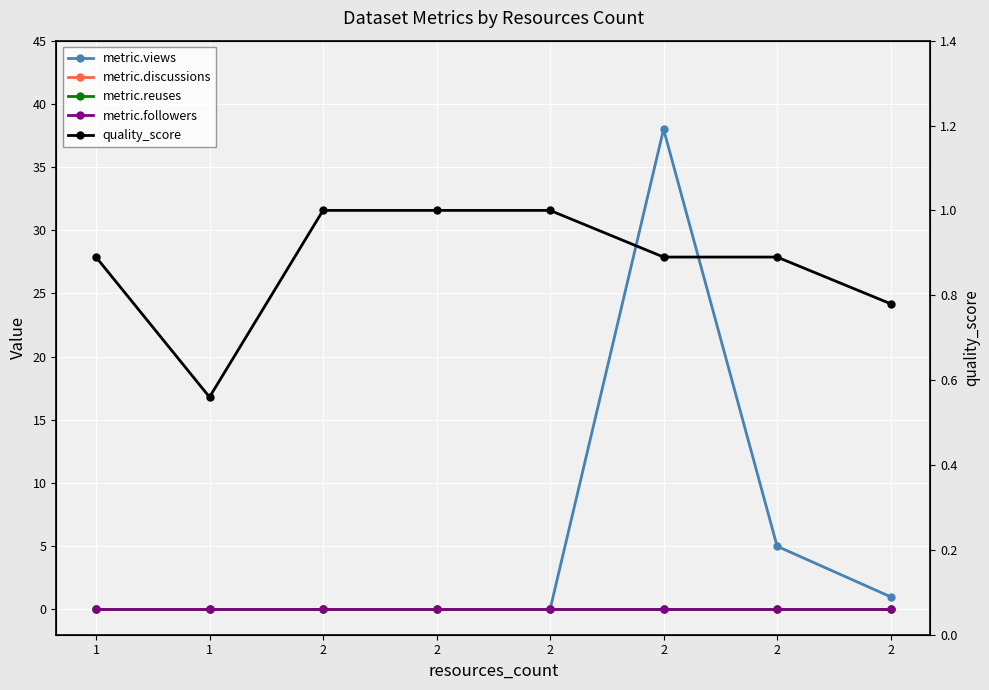

Which series changed the most between 1 and 2?

metric.views